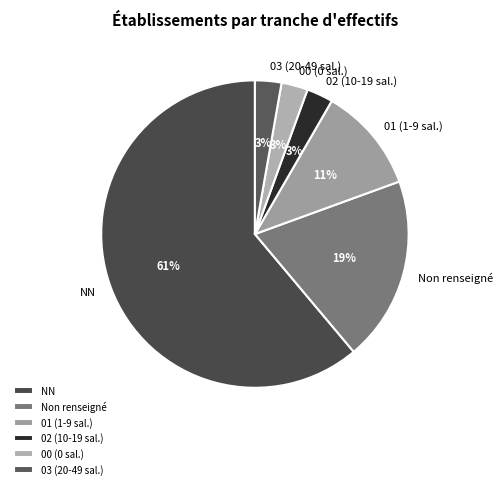

Do NN and 01 (1-9 sal.) together represent more than half of the pie?

Yes